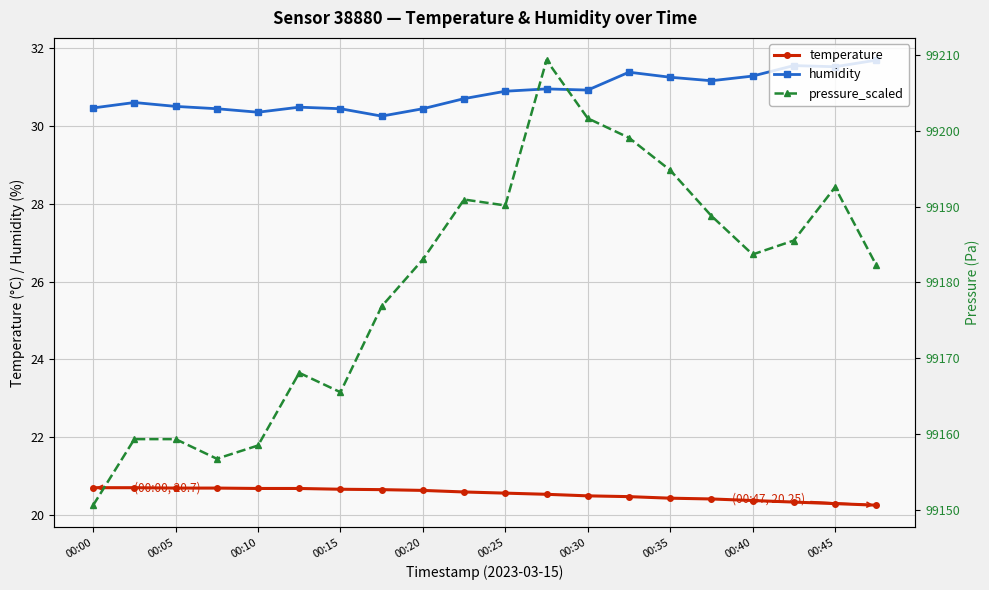

How many lines are shown in the chart?

3